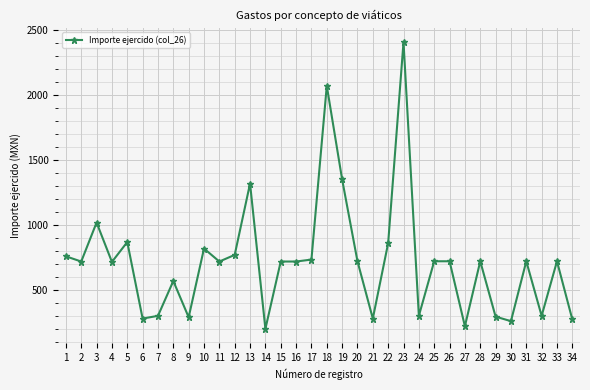

Where is the first local maximum?

3